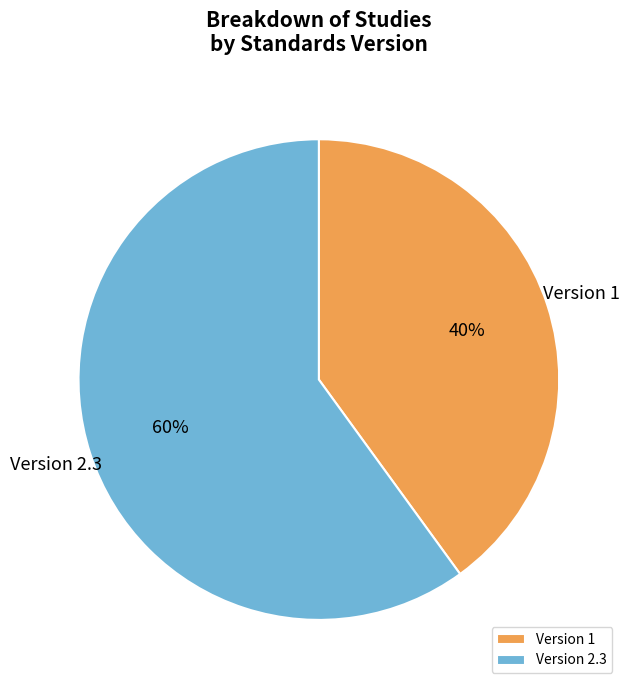

To the nearest percent, what percentage of the pie is Version 1?

40%